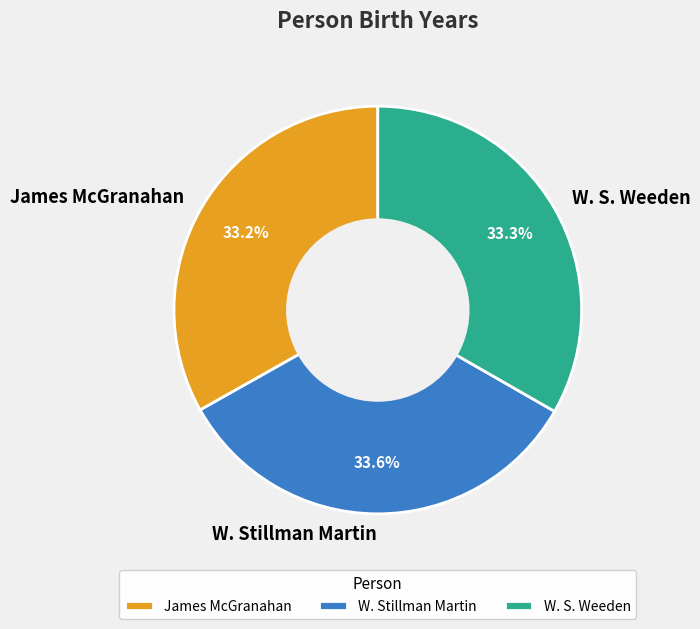

Does W. Stillman Martin represent more than half of the total?

No